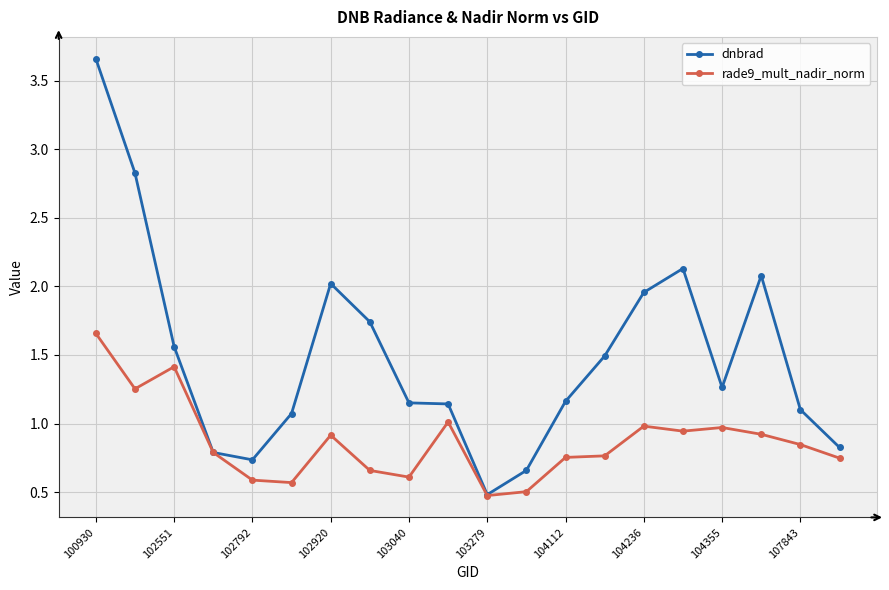

Which series has the widest spread of values?

dnbrad